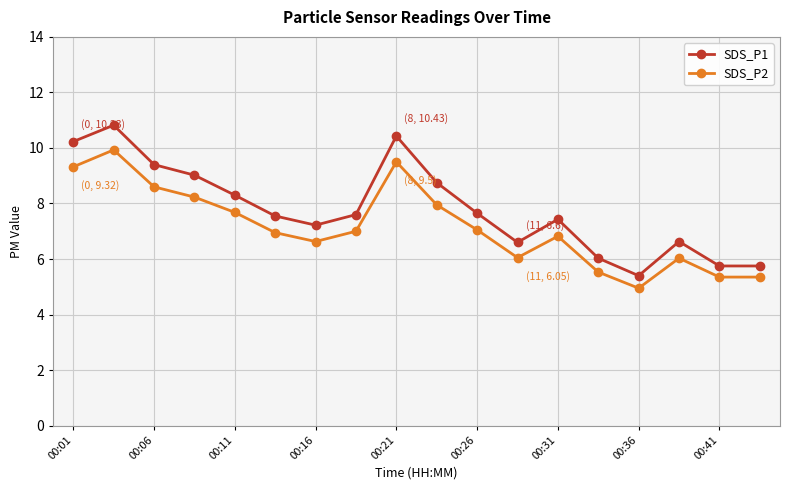

List the series in order of their peak value, highest first.

SDS_P1, SDS_P2